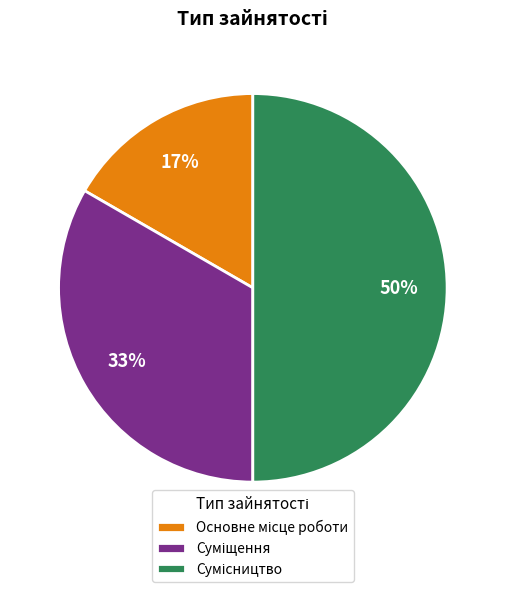

To the nearest percent, what is the average slice percentage?

33%